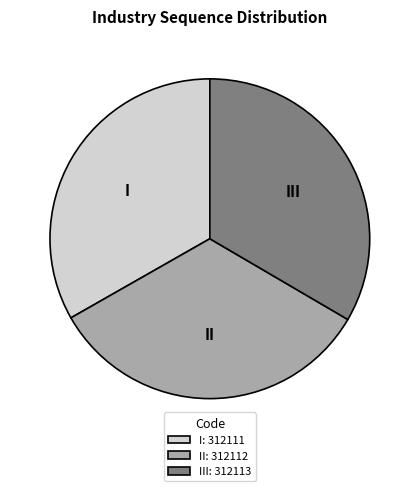

What is the ratio of the value at II: 312112 to the value at III: 312113?

1.0